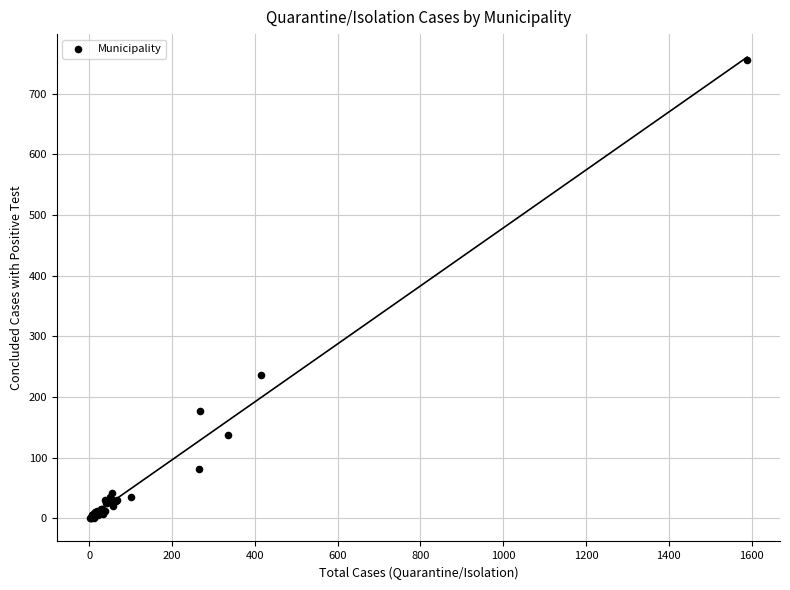

What Y value in the scatter plot is closest to 377?

237